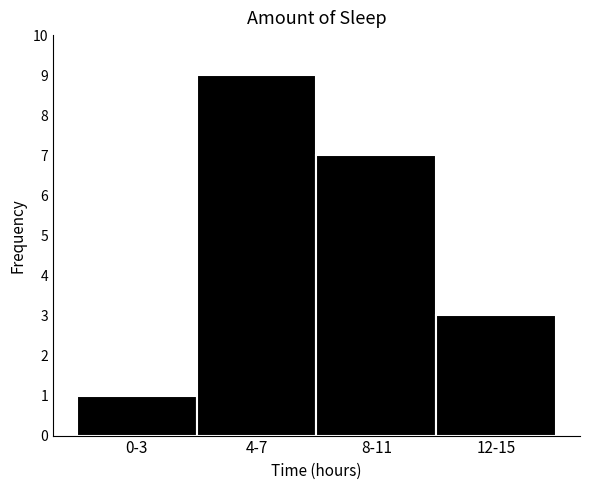

Reading left to right, extract all data points from this chart.

1	9	7	3